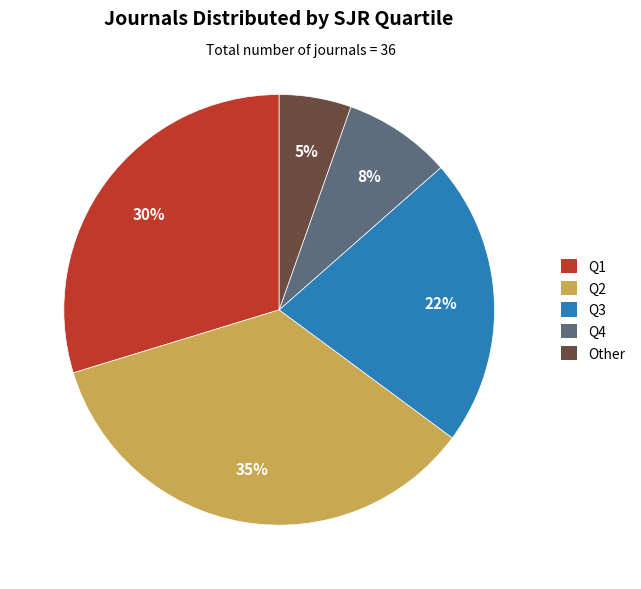

Between Other and Q2, which is larger?

Q2